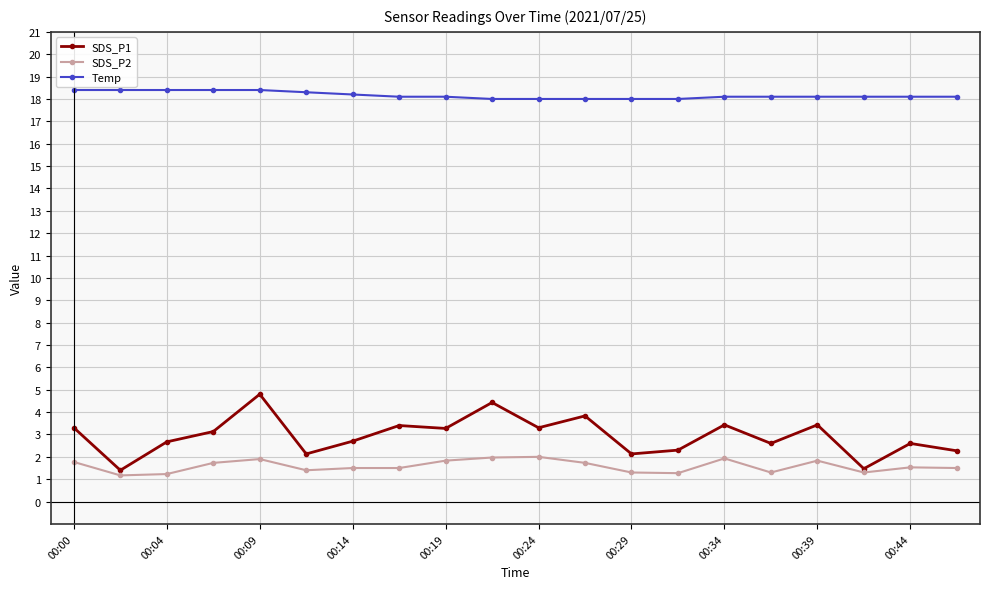

What are all the series names shown in the legend?

SDS_P1, SDS_P2, Temp